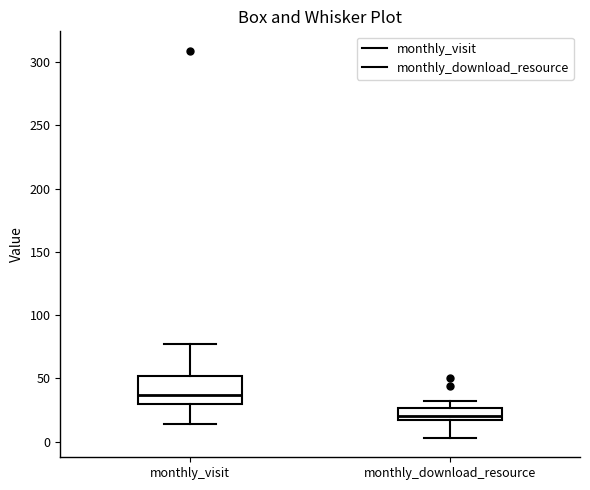

Reading left to right, transcribe this box plot: for each box, give where its median line is, the range the box spans, and where its two whiskers end, as read against the y-axis. The values are not printed on the chart, so give them approximately, as read against the axis.

monthly_visit: median 35, box 30 to 50, whiskers 15 to 75
monthly_download_resource: median 20, box 15 to 25, whiskers 5 to 30